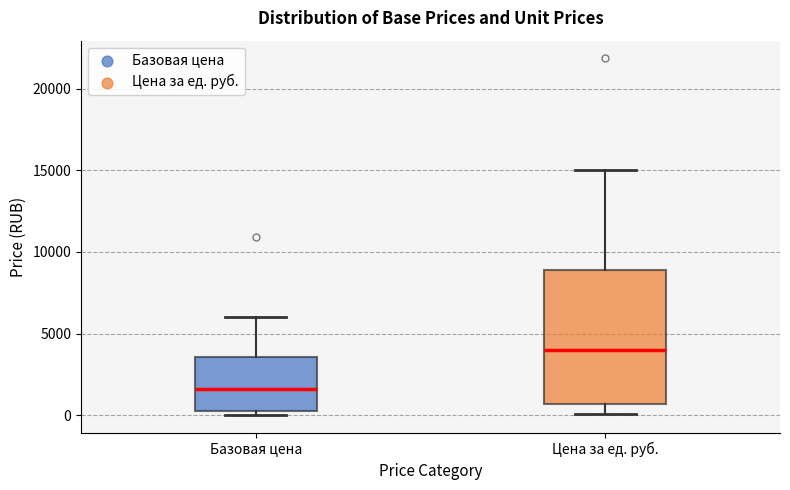

Where is the lower edge of the box for Базовая цена on the y-axis? The values are not printed on the chart, so give them approximately, as read against the axis.

500